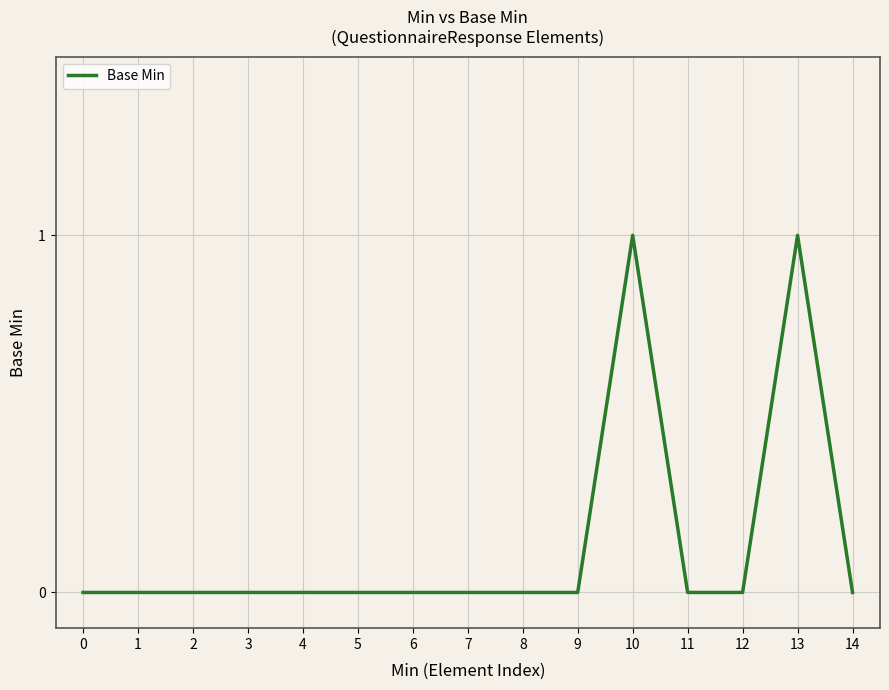

What is the maximum value shown in the chart?

1